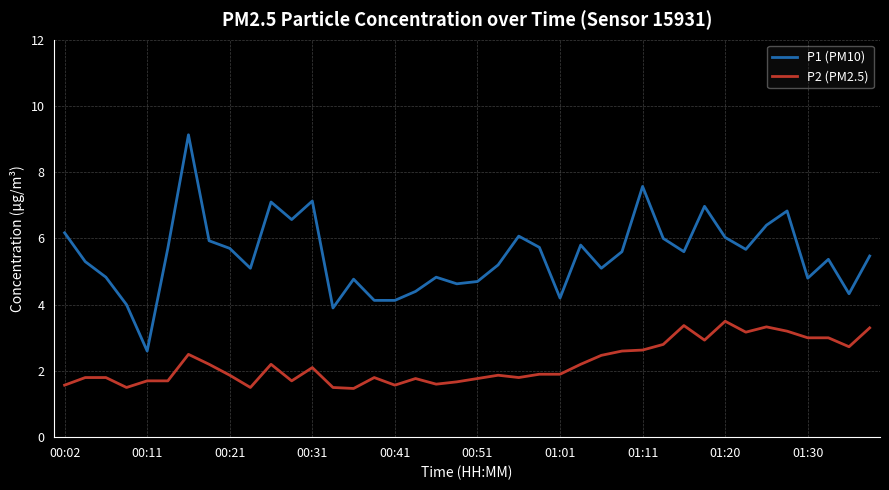

Which series has the largest total across all categories?

P1 (PM10)